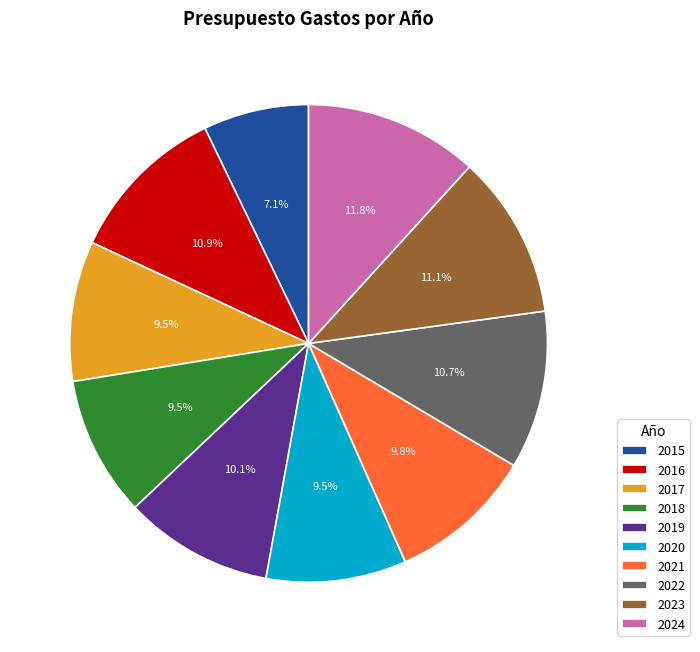

Between 2023 and 2024, which is larger?

2024